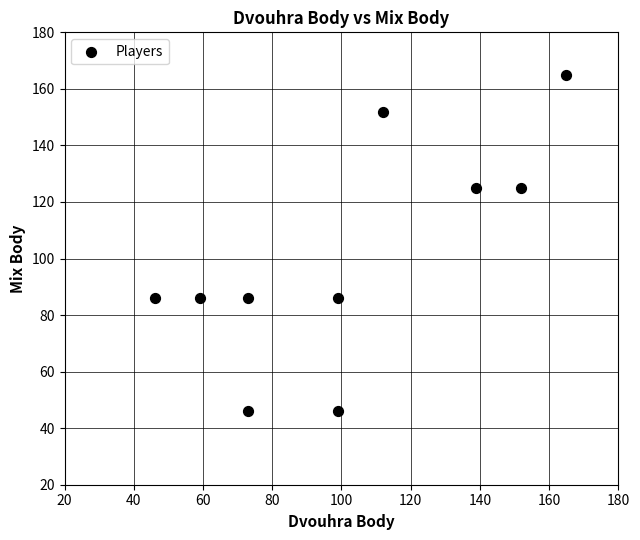

What is the range of X values (max minus min)?

119